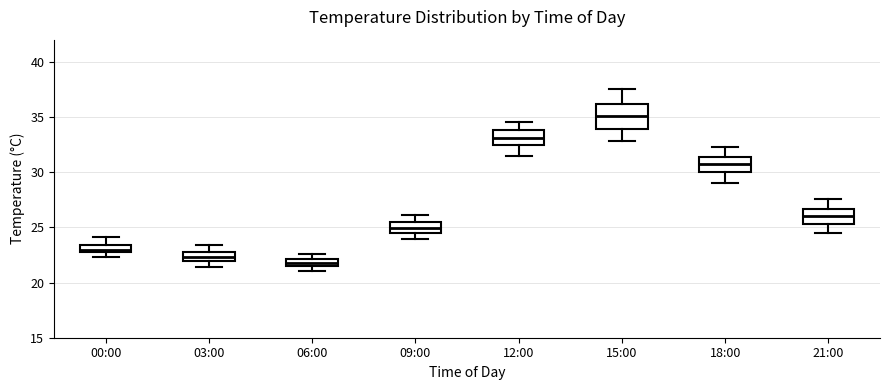

Which box is the tallest, from its lower edge to its upper edge?

15:00